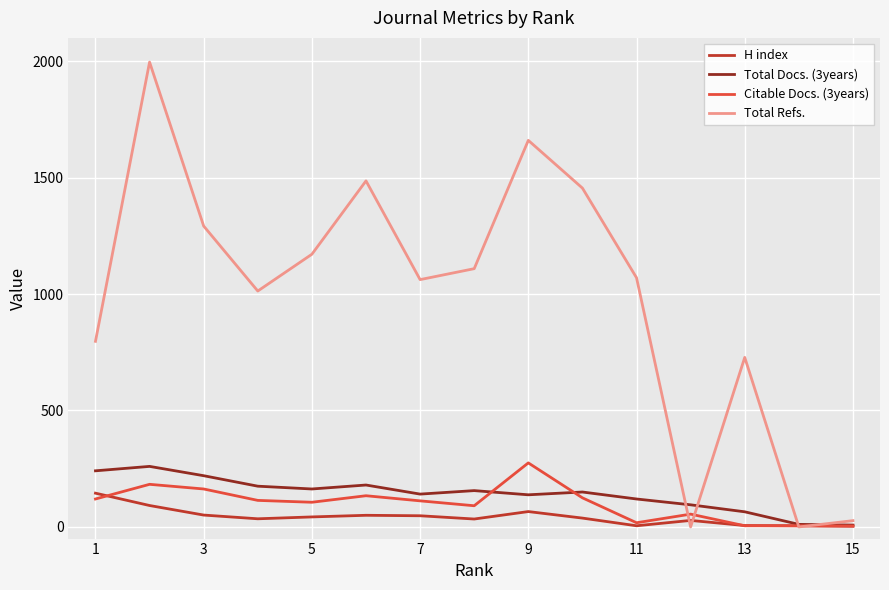

What is the maximum value for Total Refs.?

1996